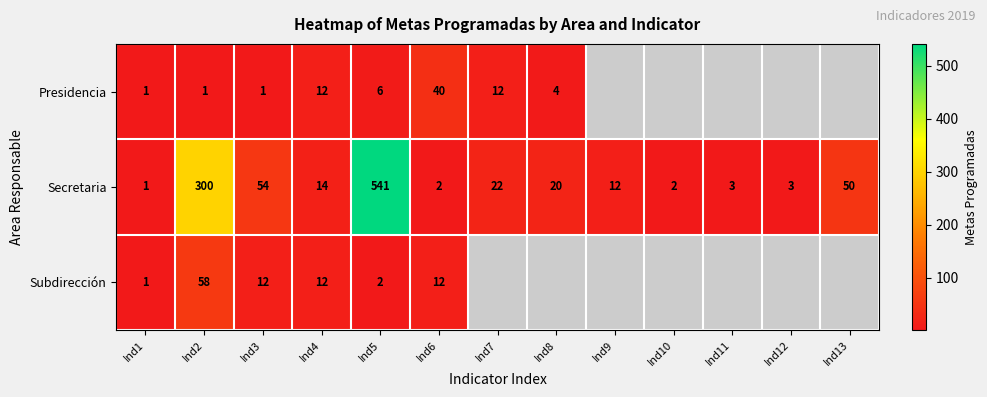

What is the difference between the second highest and second lowest values in the Secretaria series?

298